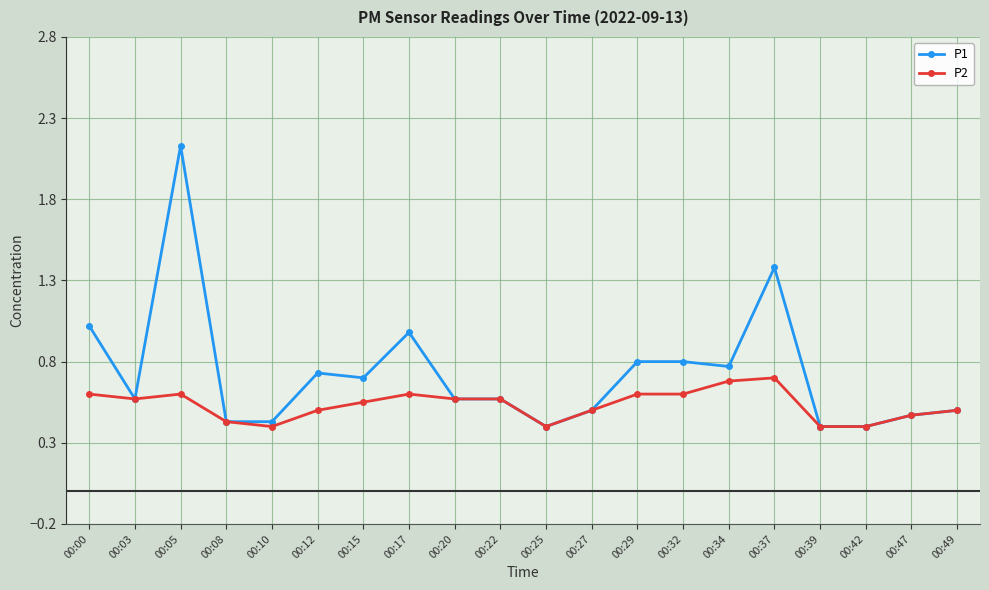

True or false: P1 has a value of 1.0 at 00:00.

True